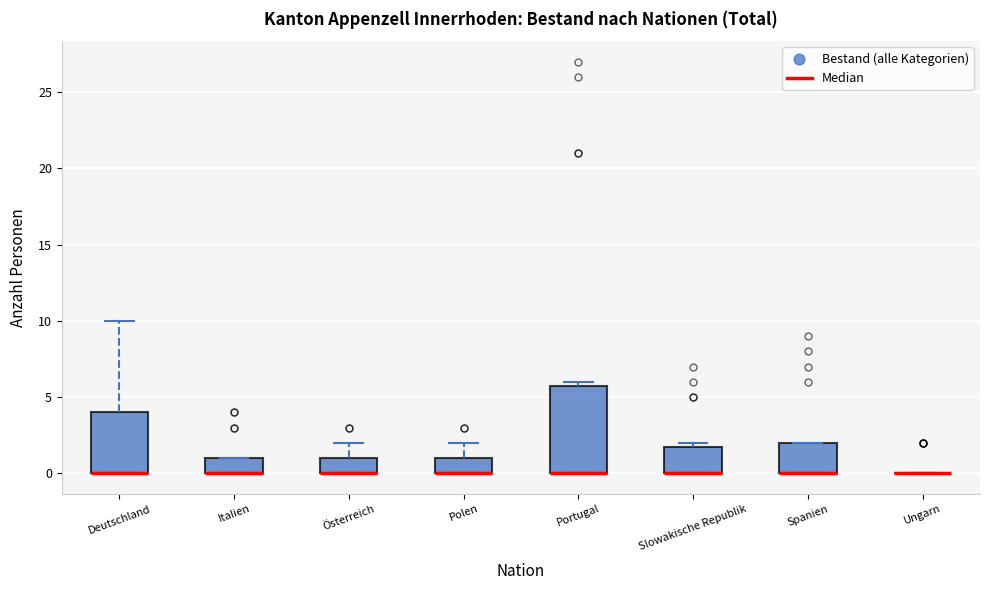

Reading left to right, read every box against the y-axis: the position of its median line, the range the box covers, and the ends of its whiskers. The values are not printed on the chart, so give them approximately, as read against the axis.

Deutschland: median 0 (drawn on the box's lower edge), box 0 to 4, whiskers 0 to 10
Italien: median 0 (drawn on the box's lower edge), box 0 to 1, whiskers 0 to 1
Österreich: median 0 (drawn on the box's lower edge), box 0 to 1, whiskers 0 to 2
Polen: median 0 (drawn on the box's lower edge), box 0 to 1, whiskers 0 to 2
Portugal: median 0 (drawn on the box's lower edge), box 0 to 6, whiskers 0 to 6 (just above the box's upper edge)
Slowakische Republik: median 0 (drawn on the box's lower edge), box 0 to 2, whiskers 0 to 2 (just above the box's upper edge)
Spanien: median 0 (drawn on the box's lower edge), box 0 to 2, whiskers 0 to 2
Ungarn: box collapsed to a line at 0, whiskers 0 to 0